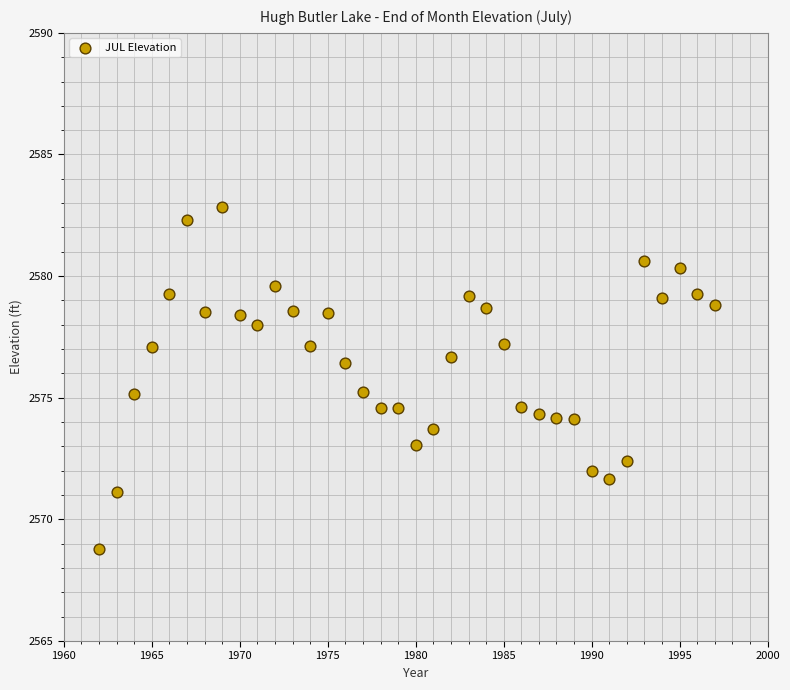

What is the range of X values (max minus min)?

35.0